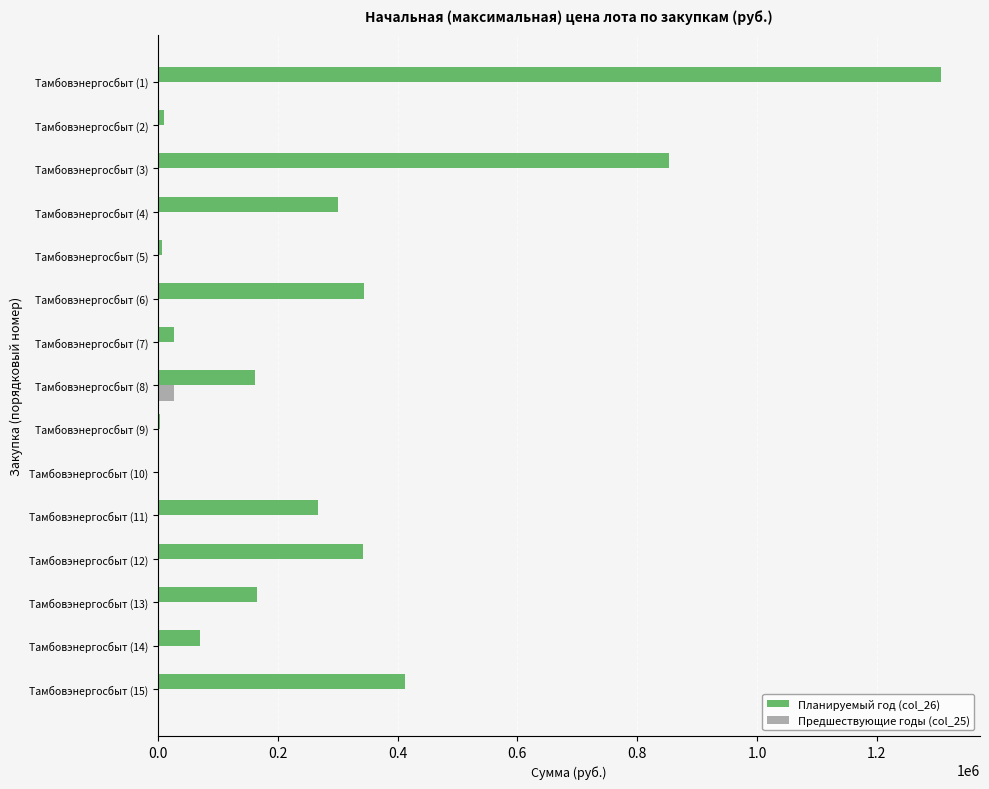

What is the sum of all Предшествующие годы (col_25) values?

28285.5